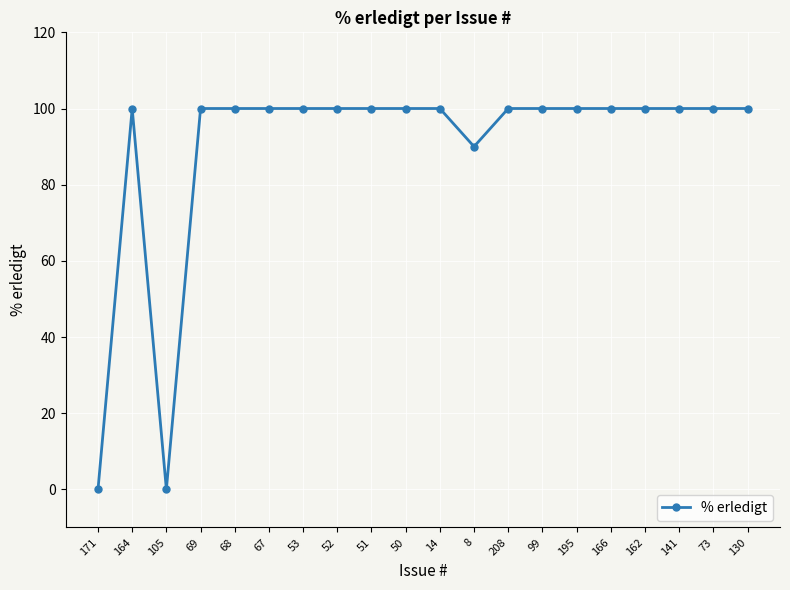

What is the sum of the values at 14 and 51?

200